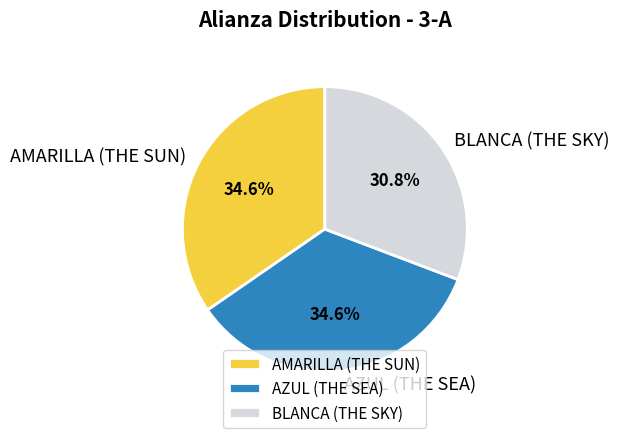

What is the ratio of the value at AZUL (THE SEA) to the value at BLANCA (THE SKY)?

1.1